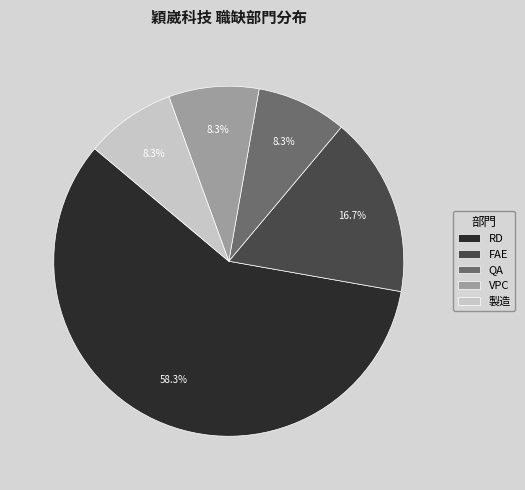

What is the ratio of the value at RD to the value at 製造?

7.0